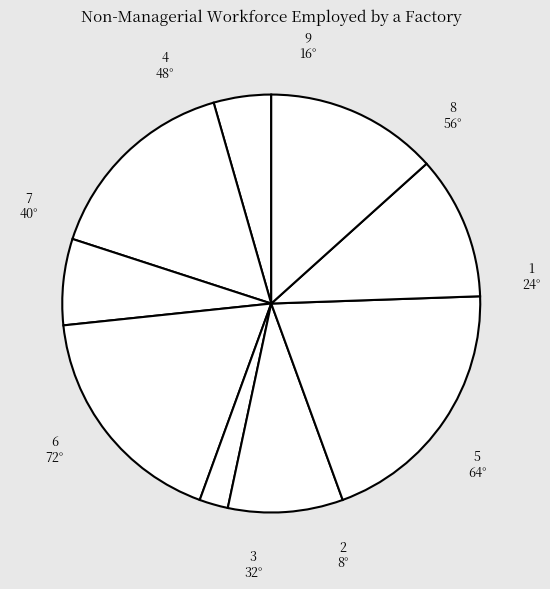

Which slice is the smallest?

2